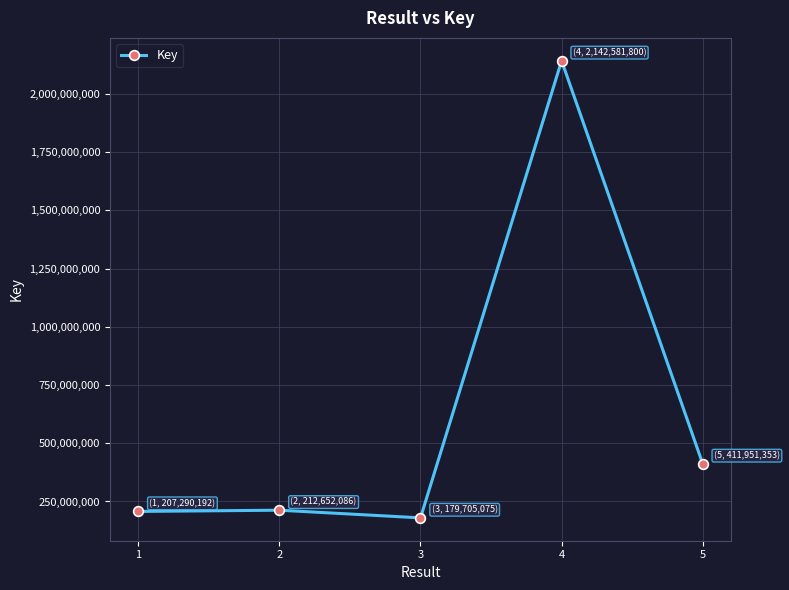

What is the ratio of the value at 1 to the value at 3?

1.2